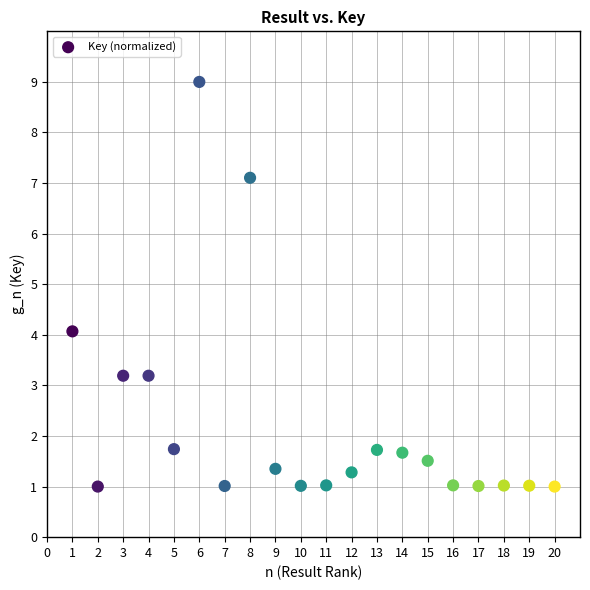

What is the range of Y values (max minus min)?

8.0